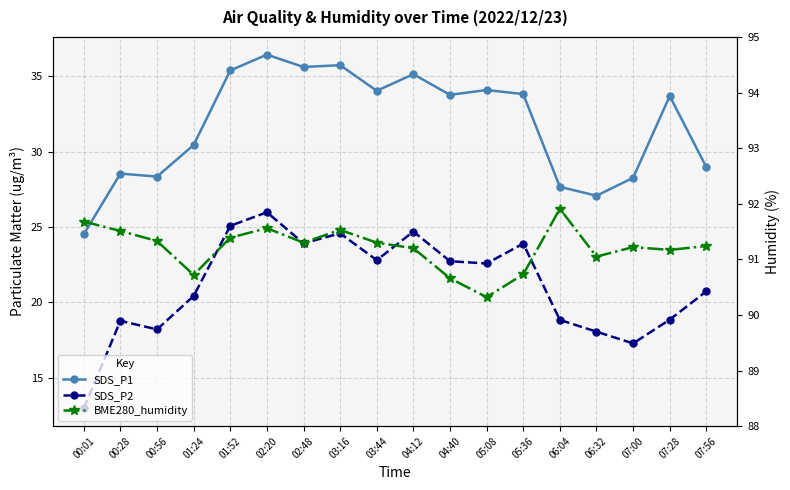

Reading right to left, list all the values displayed in this chart.

SDS_P1: 07:56=29.0	07:28=33.7	07:00=28.3	06:32=27.1	06:04=27.7	05:36=33.8	05:08=34.1	04:40=33.8	04:12=35.1	03:44=34.0	03:16=35.8	02:48=35.6	02:20=36.5	01:52=35.4	01:24=30.4	00:56=28.4	00:28=28.6	00:01=24.5
SDS_P2: 07:56=20.7	07:28=18.9	07:00=17.3	06:32=18.1	06:04=18.8	05:36=23.9	05:08=22.6	04:40=22.7	04:12=24.7	03:44=22.8	03:16=24.6	02:48=23.9	02:20=26.0	01:52=25.1	01:24=20.4	00:56=18.2	00:28=18.8	00:01=12.9
BME280_humidity: 07:56=91.2	07:28=91.2	07:00=91.2	06:32=91.0	06:04=91.9	05:36=90.7	05:08=90.3	04:40=90.7	04:12=91.2	03:44=91.3	03:16=91.5	02:48=91.3	02:20=91.6	01:52=91.4	01:24=90.7	00:56=91.3	00:28=91.5	00:01=91.7